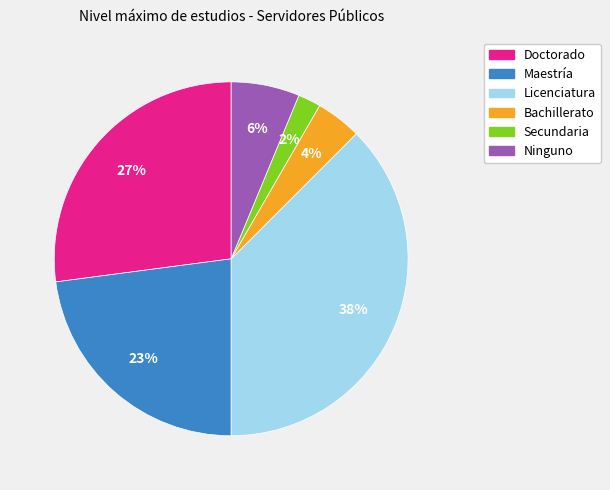

True or false: Doctorado accounts for 27% of the total.

True